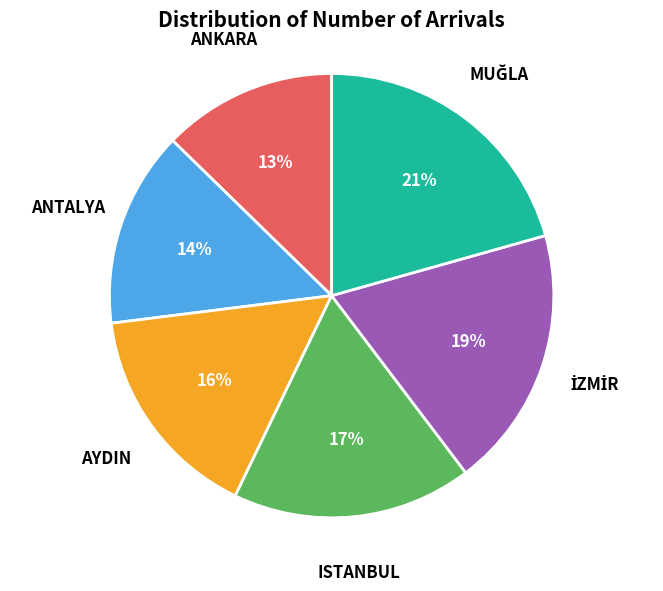

How many segments does this pie chart have?

6